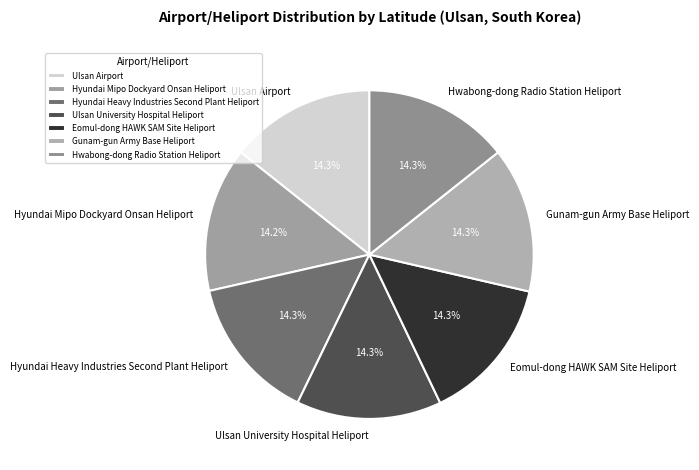

Do Ulsan University Hospital Heliport and Hwabong-dong Radio Station Heliport together represent more than half of the pie?

No